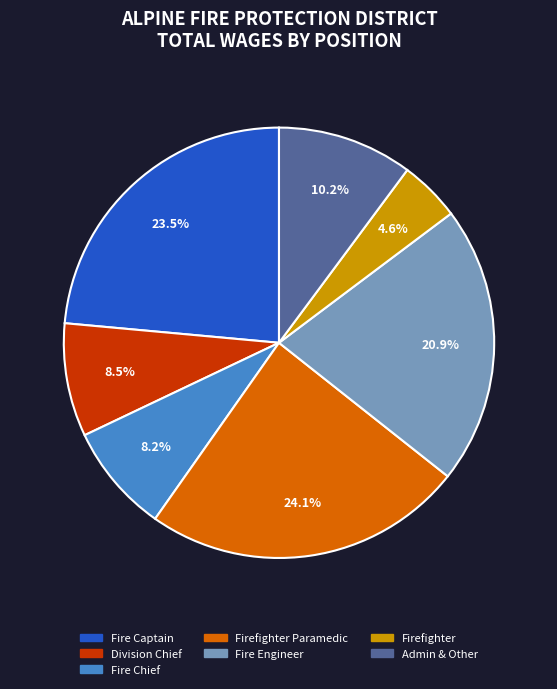

Between Firefighter and Fire Chief, which is larger?

Fire Chief